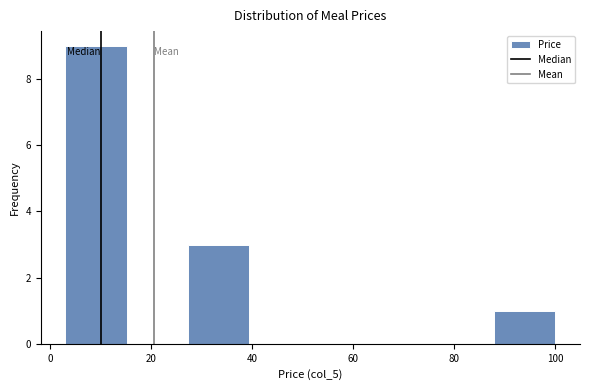

How tall is the bar that spans 4 to 16 on the x-axis? Neither the bar edges nor the heights are printed on the chart, so give them approximately, as read against the axes.

9